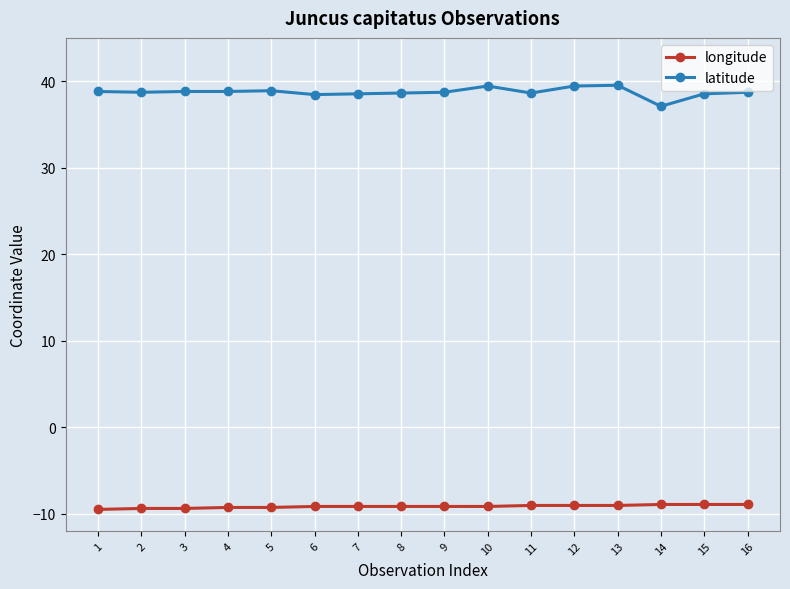

What value does the latitude series have at 3?

38.8